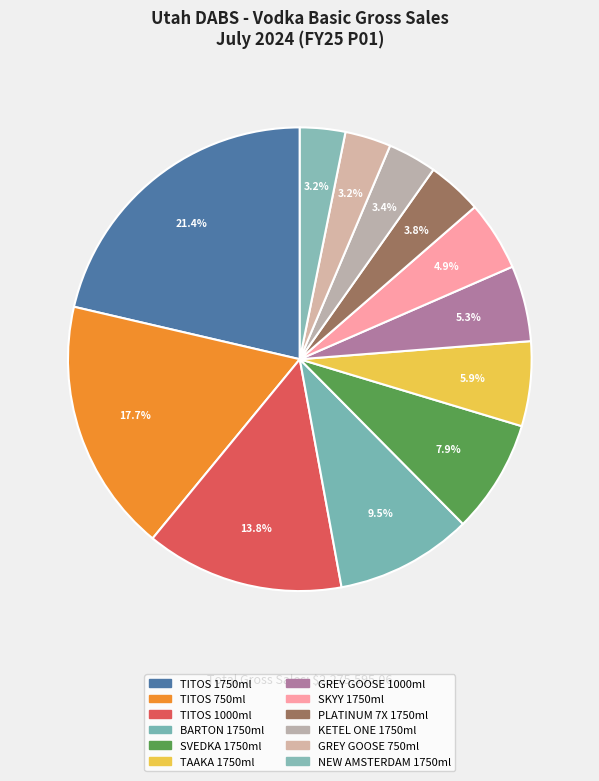

What is the change in value from GREY GOOSE 1000ml to PLATINUM 7X 1750ml?

-33045.4